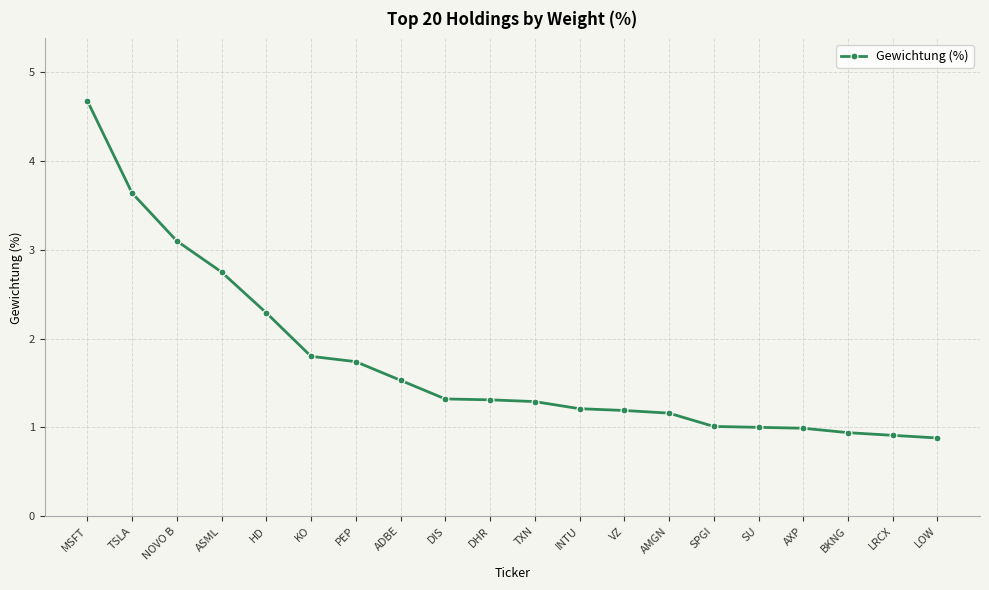

Between LOW and DIS, which is larger?

DIS